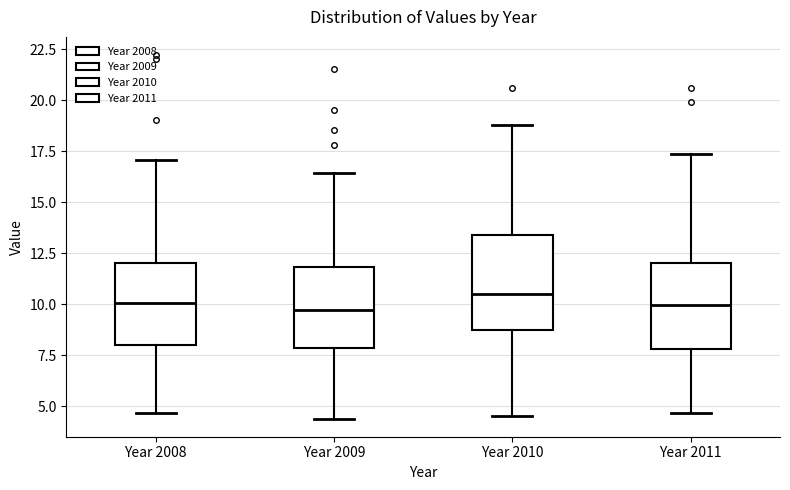

Where is the upper edge of the box for Year 2010 on the y-axis? The values are not printed on the chart, so give them approximately, as read against the axis.

13.5